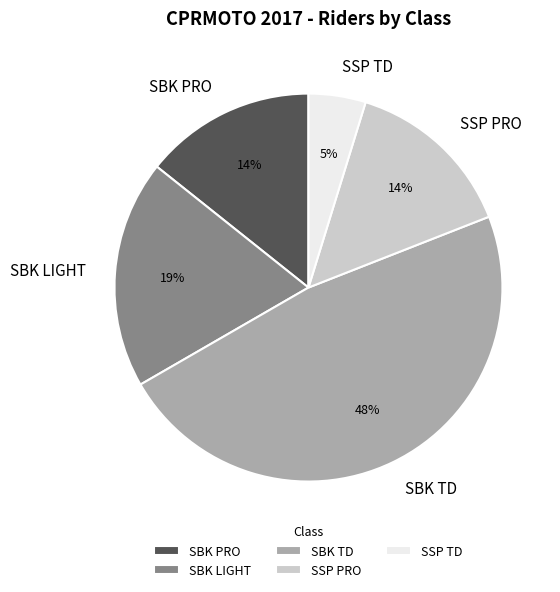

Do SBK TD and SBK LIGHT together represent more than half of the pie?

Yes